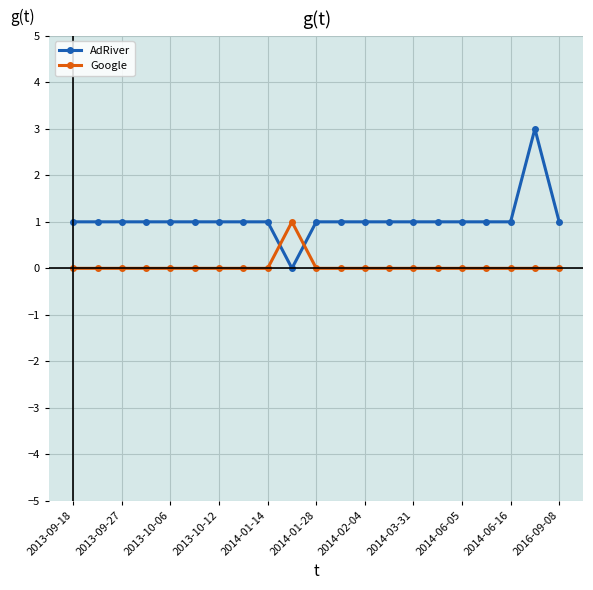

Which series ends up on top after the final intersection of Google and AdRiver?

AdRiver